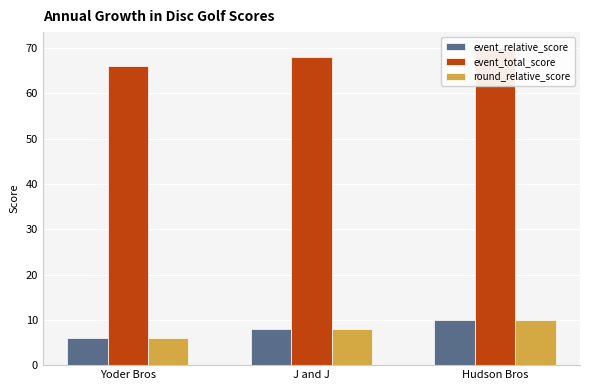

The value of event_relative_score at Hudson Bros is 7. True or false?

False